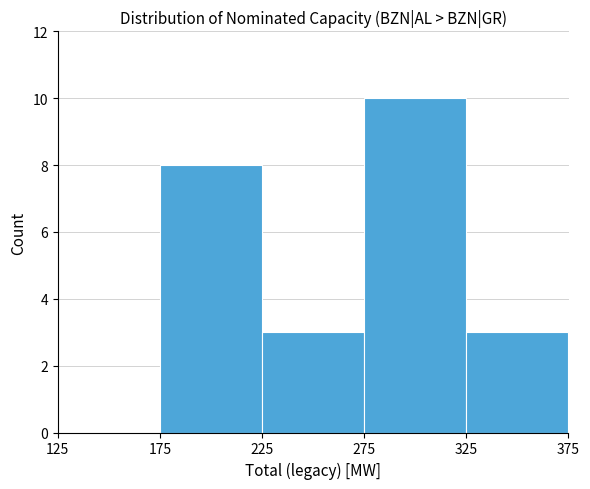

Over which range of the x-axis is the bar tallest?

275 to 325